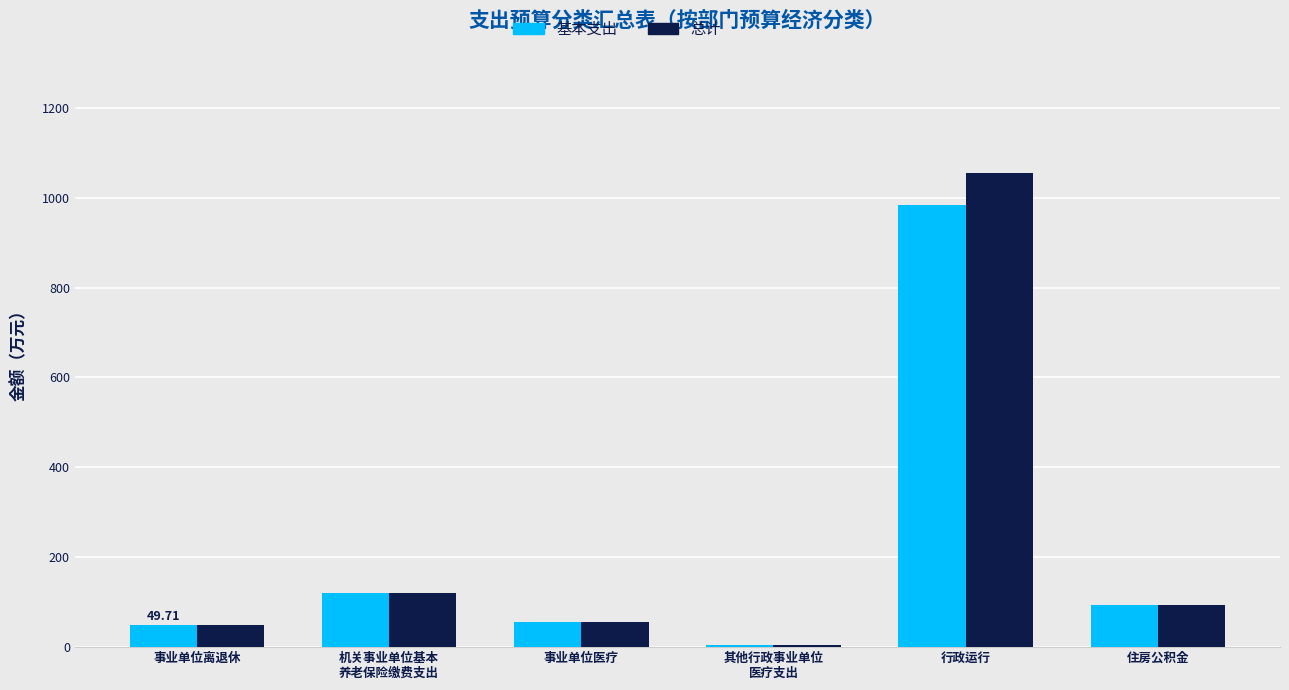

Which label corresponds to the smallest value in the chart?

其他行政事业单位
医疗支出